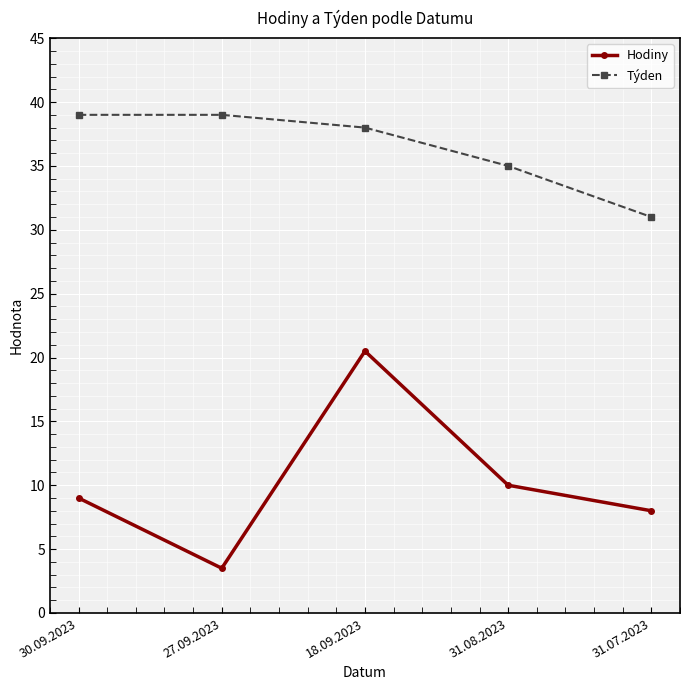

What is the minimum value for Hodiny?

3.5